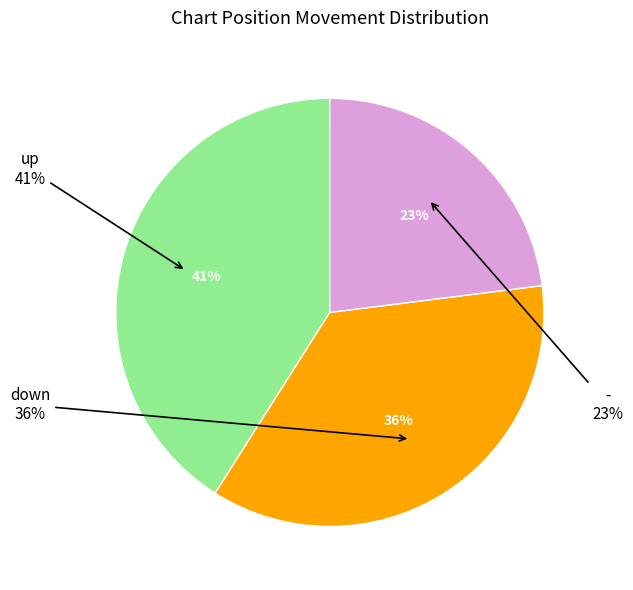

Is - the majority of the pie?

No